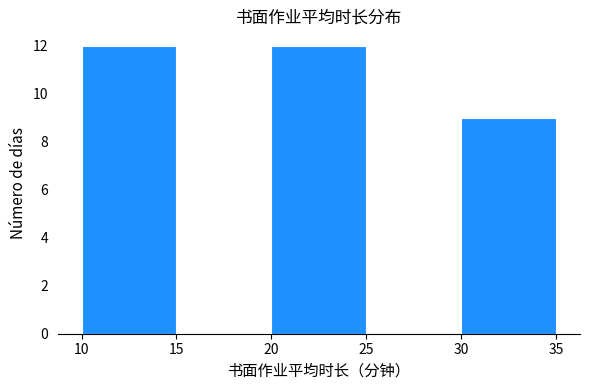

Reading left to right, transcribe this chart: for each bar, give the range it covers on the x-axis and its height. The values are not printed on the chart, so give them approximately, as read against the axis.

10 to 15: 12
15 to 20: 0
20 to 25: 12
25 to 30: 0
30 to 35: 9